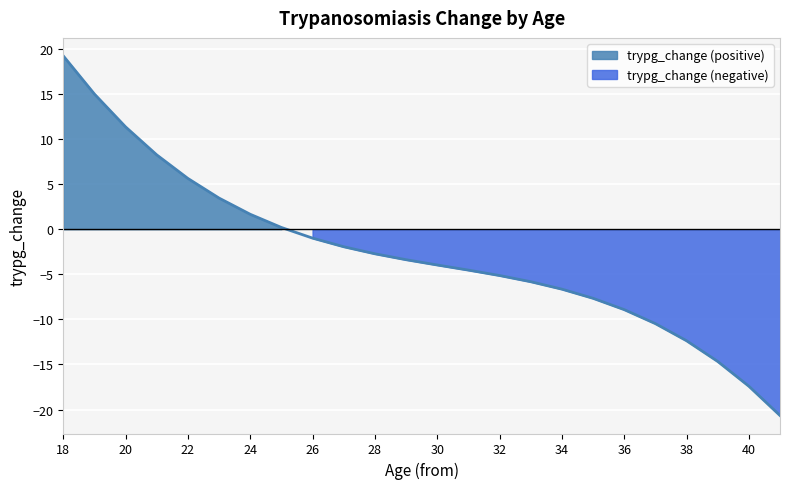

What is the sum of all values?

-62.7